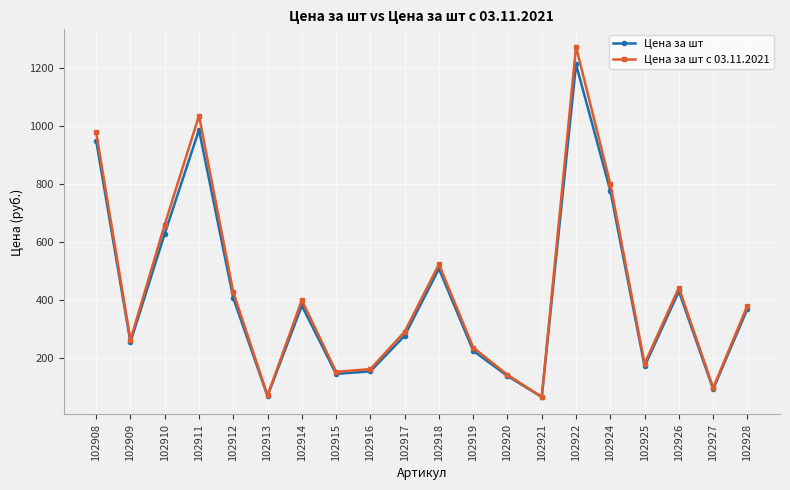

What is the average value of the Цена за шт series?

411.7